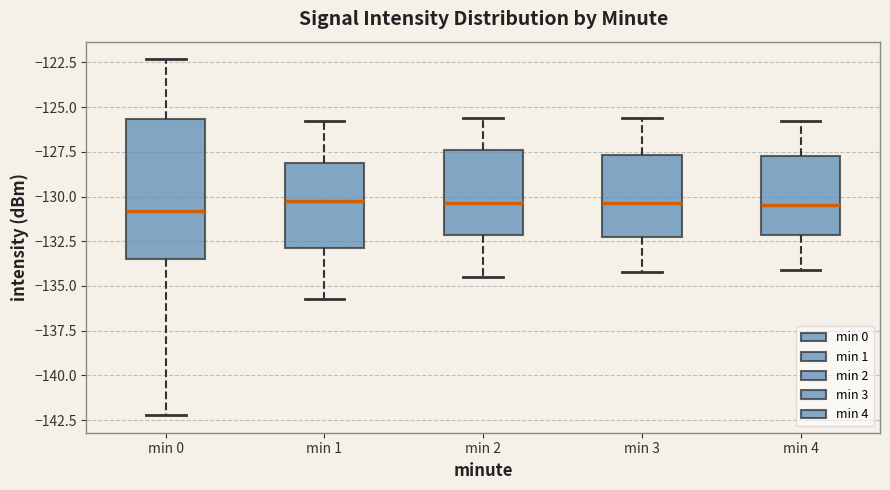

Reading left to right, transcribe this box plot: for each box, give where its median line is, the range the box spans, and where its two whiskers end, as read against the y-axis. The values are not printed on the chart, so give them approximately, as read against the axis.

min 0: median -131.0, box -133.5 to -125.5, whiskers -142.0 to -122.5
min 1: median -130.0, box -133.0 to -128.0, whiskers -135.5 to -126.0
min 2: median -130.5, box -132.0 to -127.5, whiskers -134.5 to -125.5
min 3: median -130.5, box -132.5 to -127.5, whiskers -134.0 to -125.5
min 4: median -130.5, box -132.0 to -127.5, whiskers -134.0 to -126.0